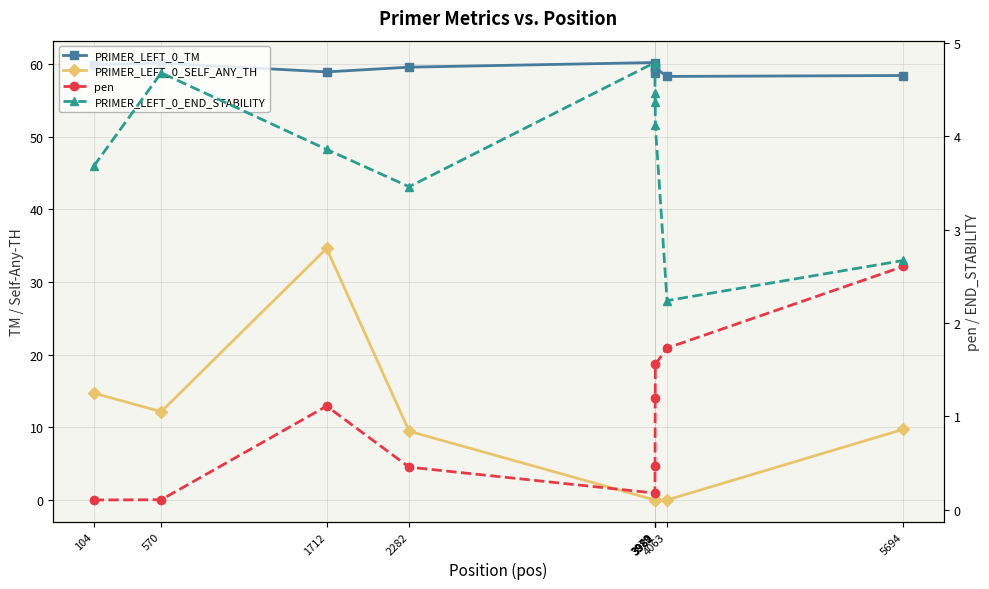

What is the sum of all pen values?

9.5